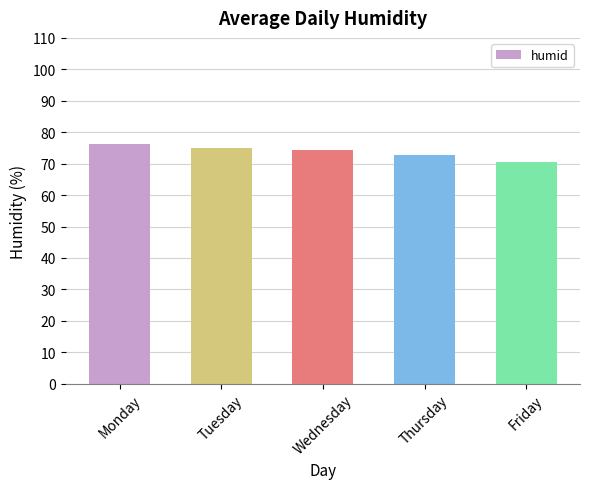

Approximately how many times larger is the value at Monday compared to Friday?

1.1